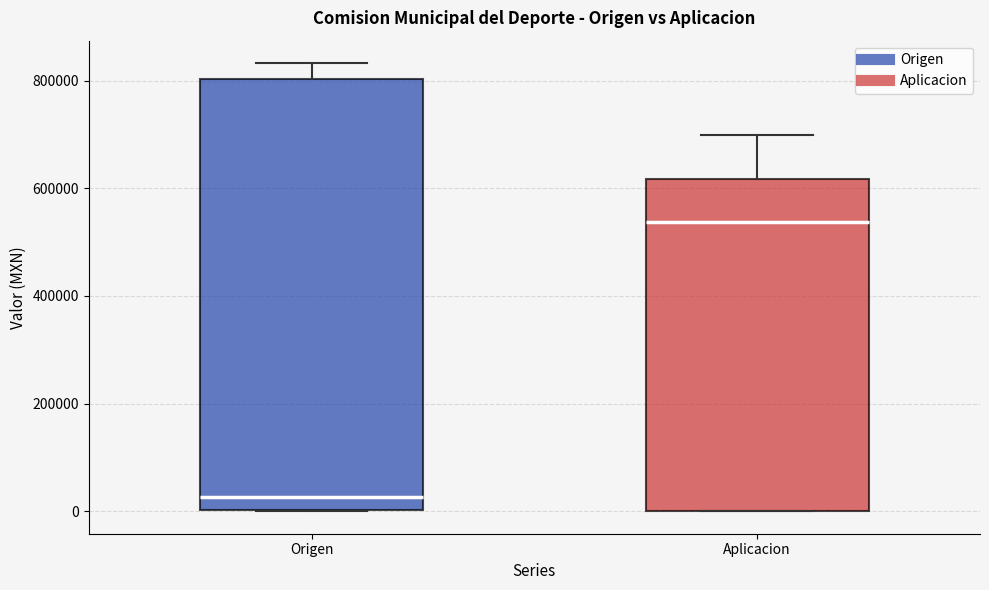

Reading left to right, read every box against the y-axis: the position of its median line, the range the box covers, and the ends of its whiskers. The values are not printed on the chart, so give them approximately, as read against the axis.

Origen: median 20000, box 0 to 800000, whiskers 0 to 840000
Aplicacion: median 540000, box 0 to 620000, whiskers 0 to 700000